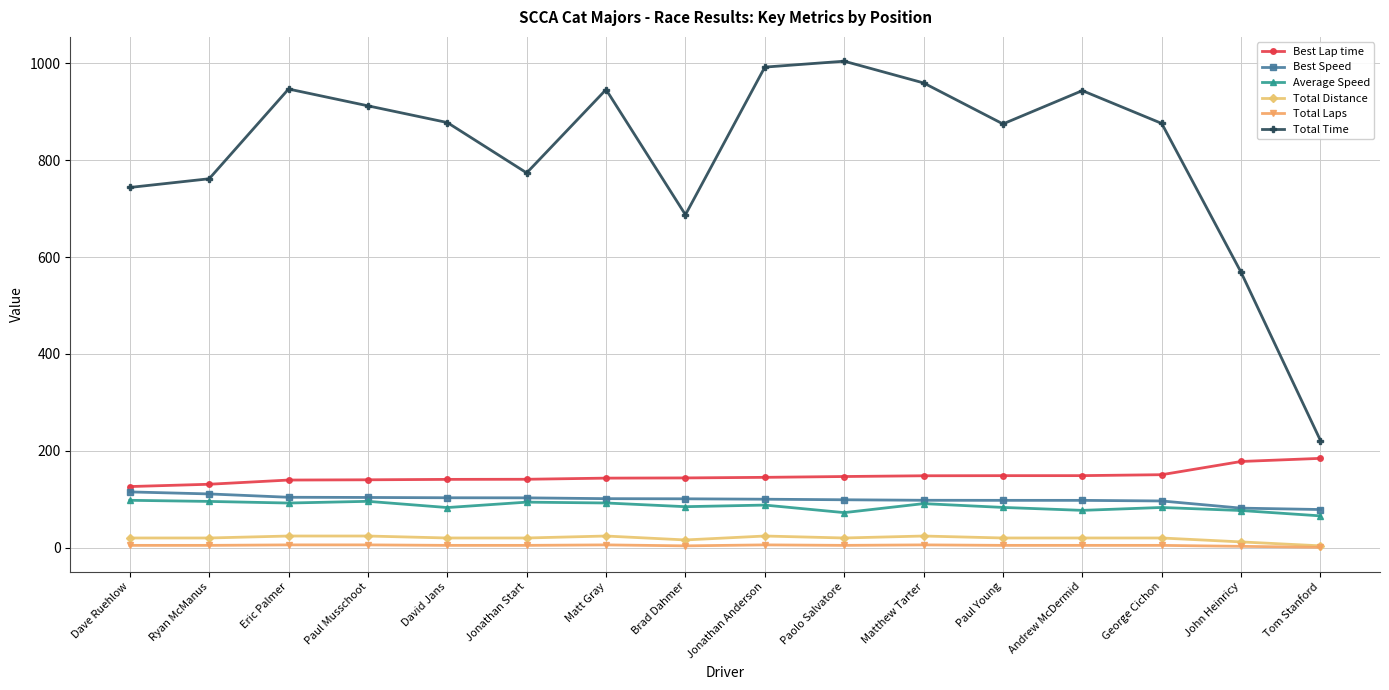

How many series are shown in this chart?

6